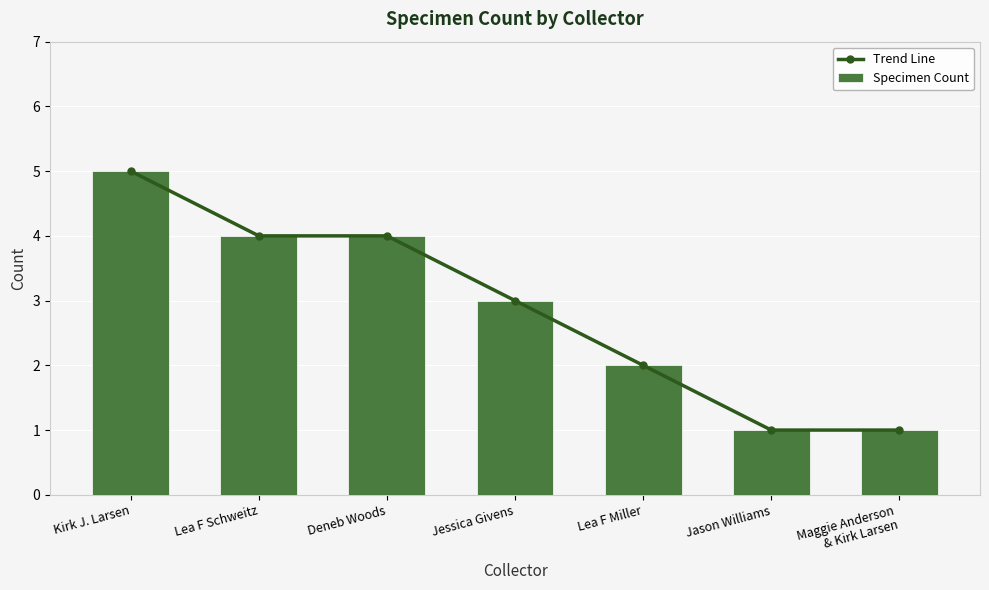

Count the Specimen Count values in the range 1 to 4.

6